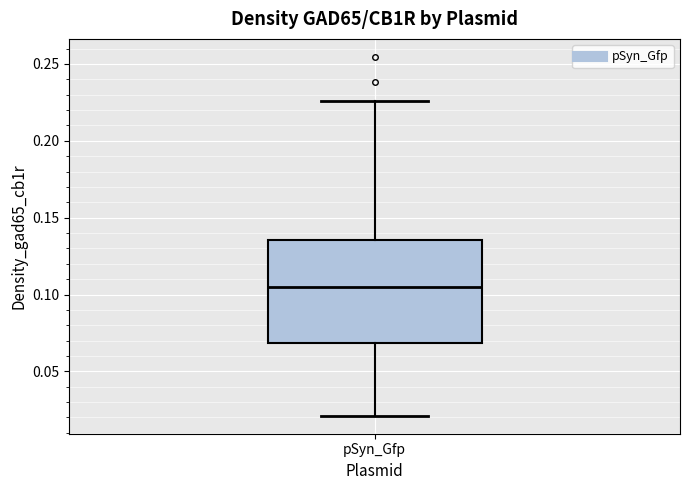

Transcribe this box plot: give where the median line is, the range the box spans, and where the two whiskers end, as read against the y-axis. The values are not printed on the chart, so give them approximately, as read against the axis.

median 0.105, box 0.070 to 0.135, whiskers 0.020 to 0.225